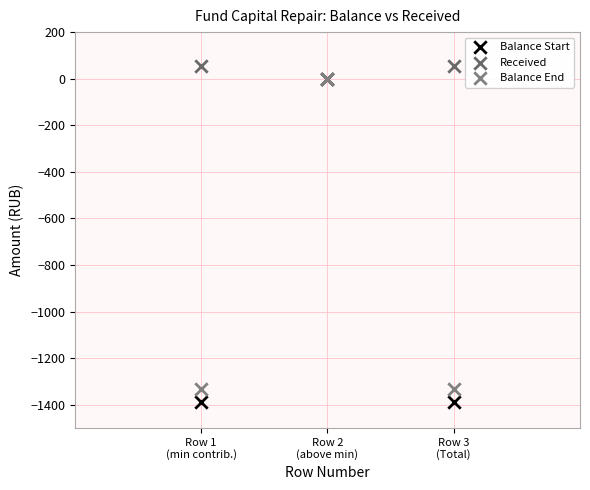

What are all the series names shown in the legend?

Balance Start, Received, Balance End